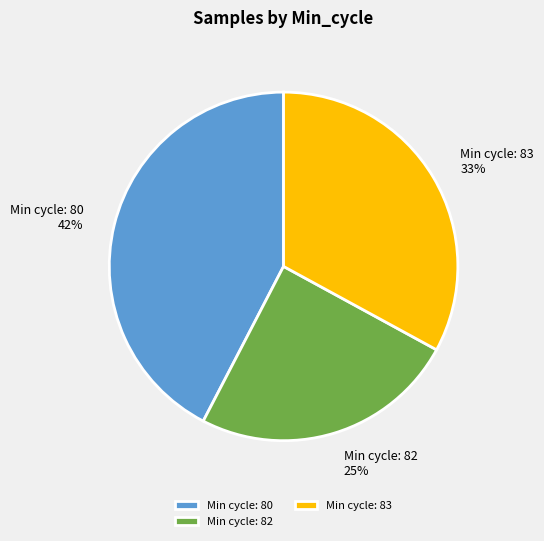

To the nearest percent, what is the average slice percentage?

33%